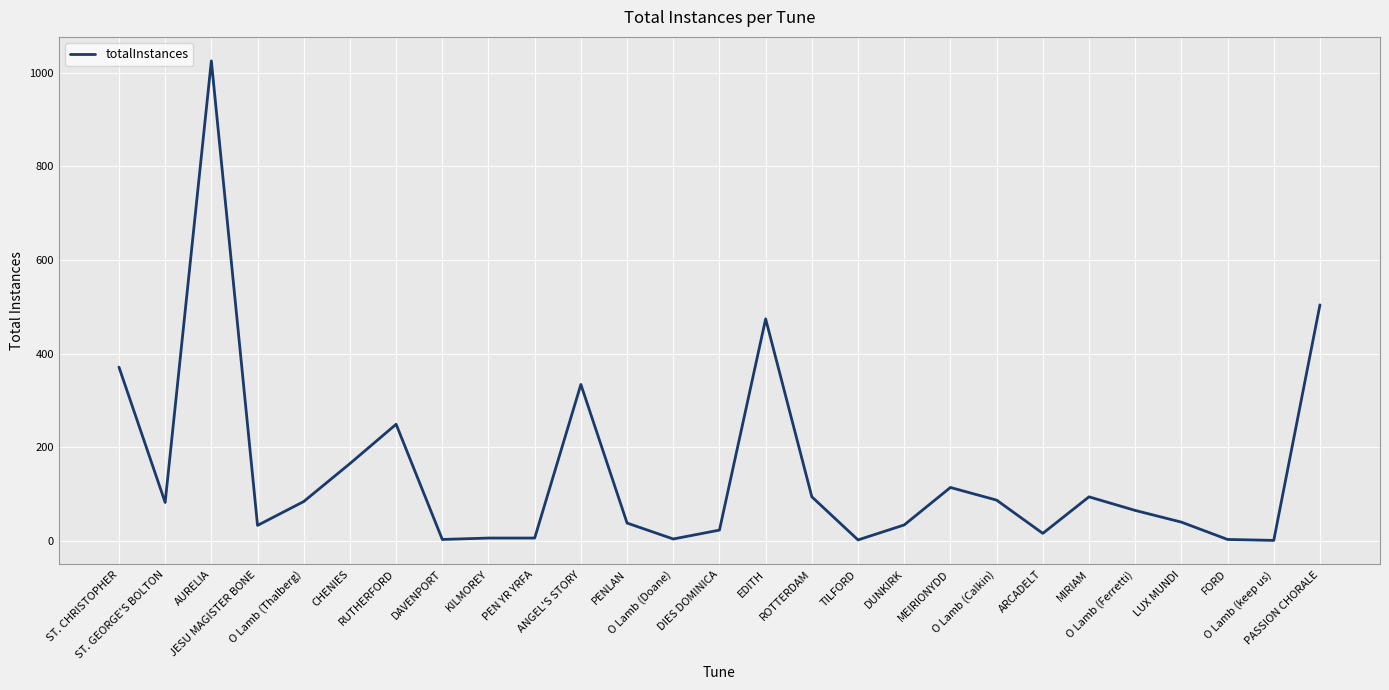

What is the greatest value displayed?

1025